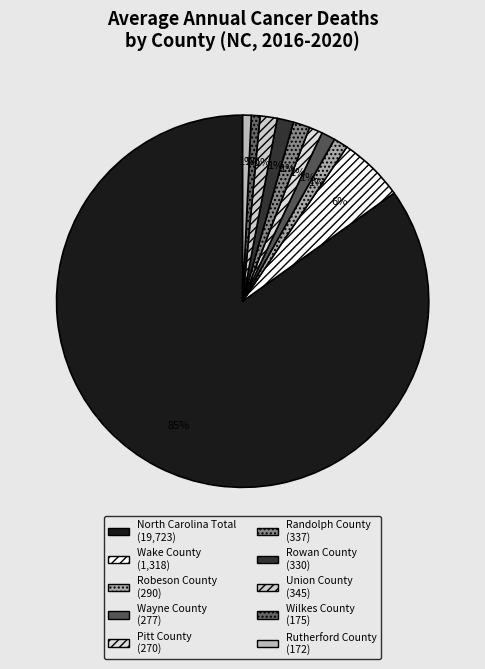

What is the ratio of the value at Union County to the value at Wilkes County?

2.0